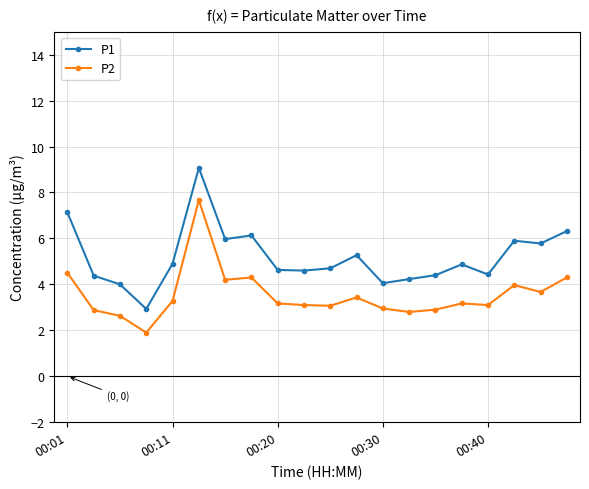

True or false: P2 and P1 intersect in this chart.

False